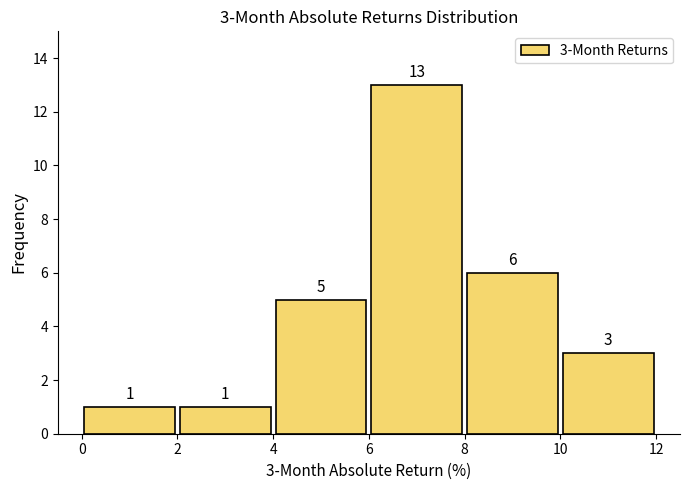

Which range on the x-axis has the tallest bar?

6 to 8